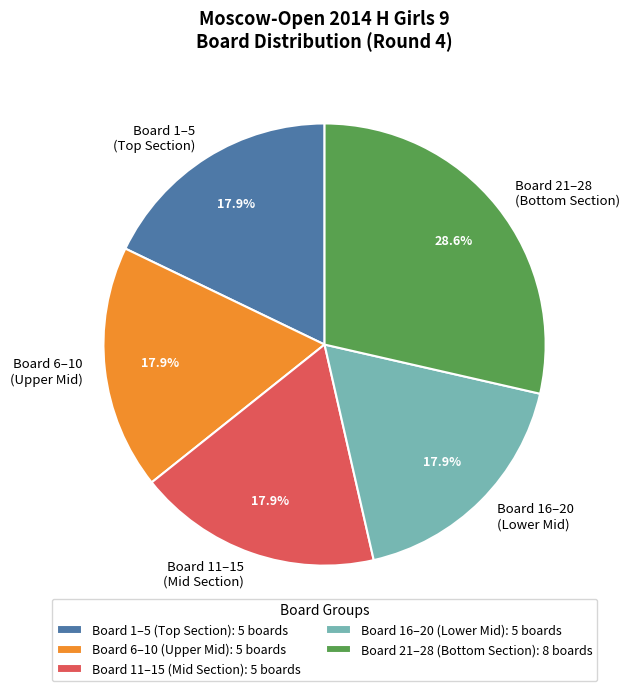

Combined, do Board 11–15 (Mid Section) and Board 16–20 (Lower Mid) account for over 50%?

No